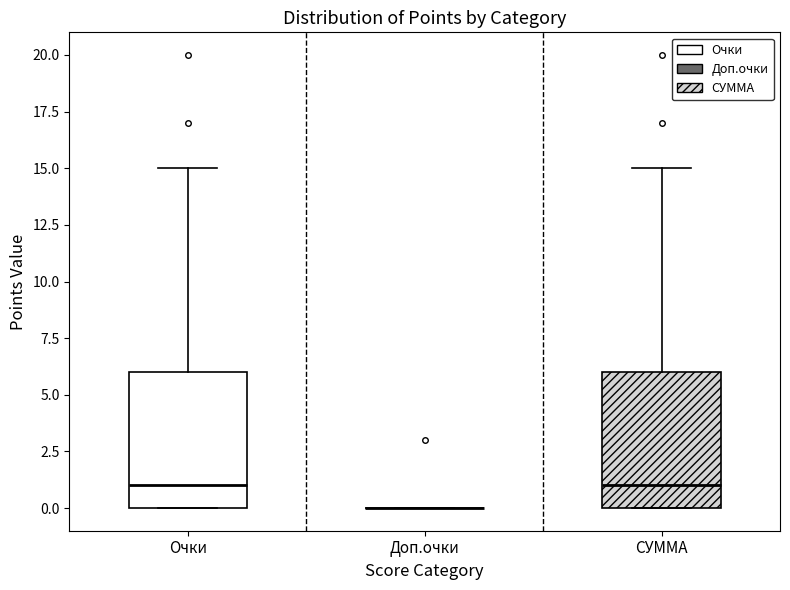

Reading left to right, read every box against the y-axis: the position of its median line, the range the box covers, and the ends of its whiskers. The values are not printed on the chart, so give them approximately, as read against the axis.

Очки: median 1, box 0 to 6, whiskers 0 to 15
Доп.очки: box collapsed to a line at 0, whiskers 0 to 0
СУММА: median 1, box 0 to 6, whiskers 0 to 15